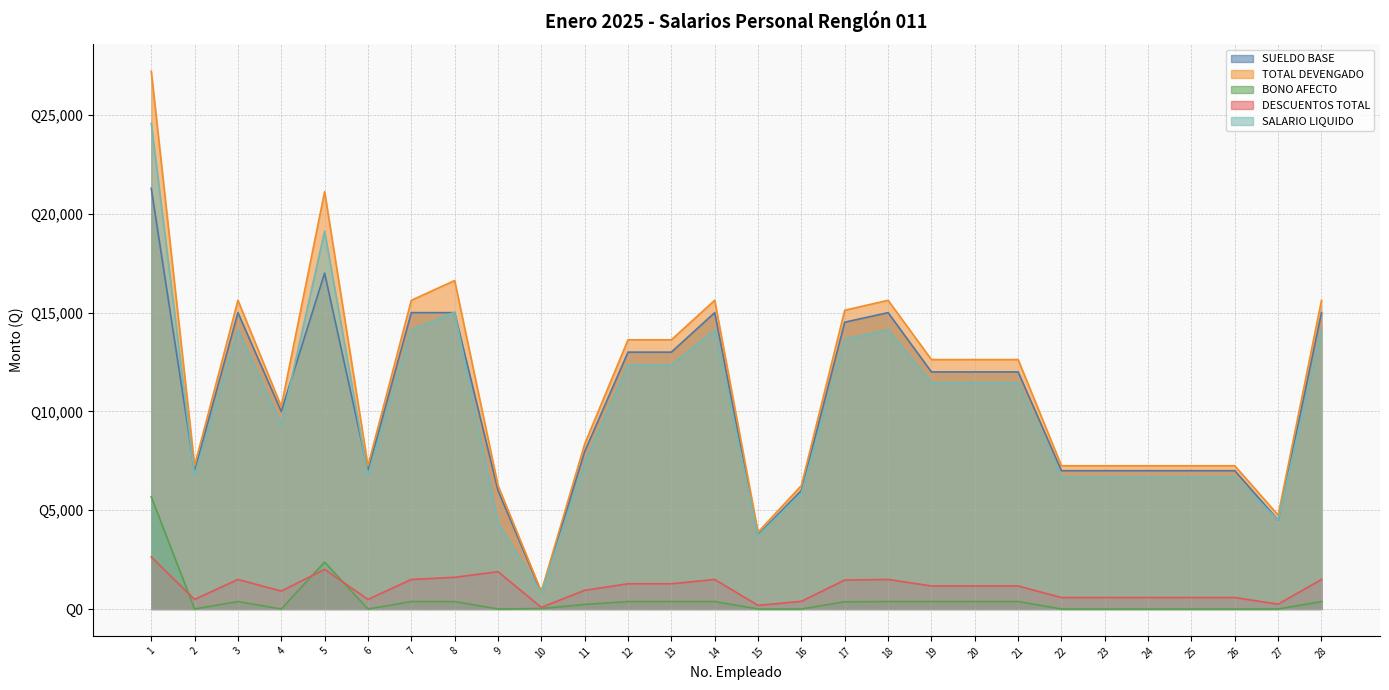

How many interior local peaks does the TOTAL DEVENGADO series have?

5